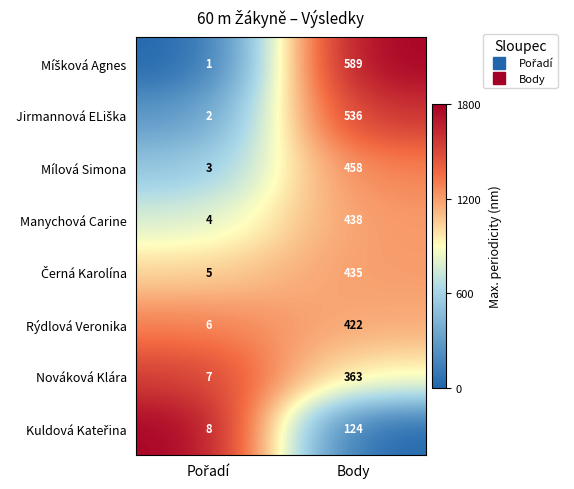

True or false: Manychová Carine has a value of 575 at Body.

False